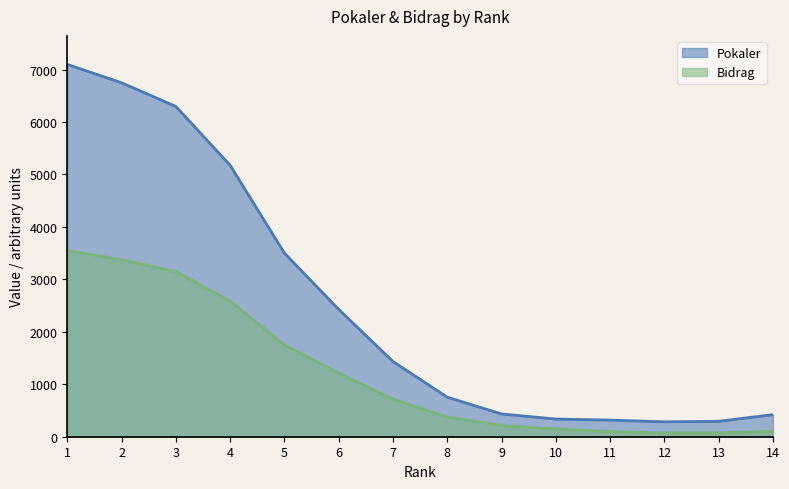

At which category is the sum across all series the highest?

1